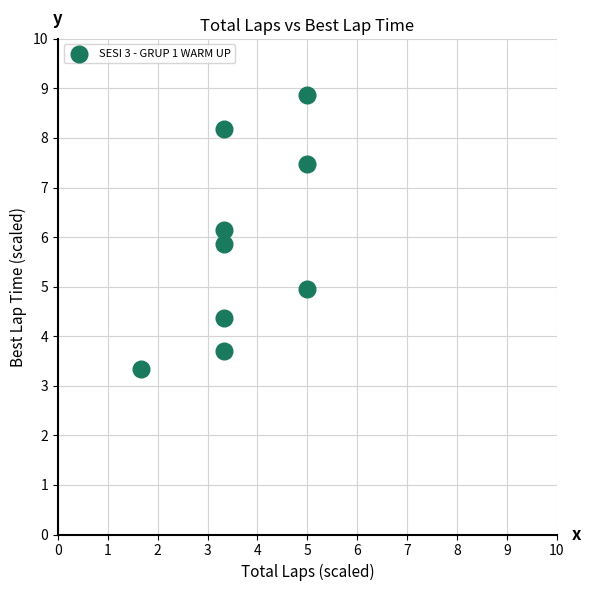

What is the average Y value?

5.9